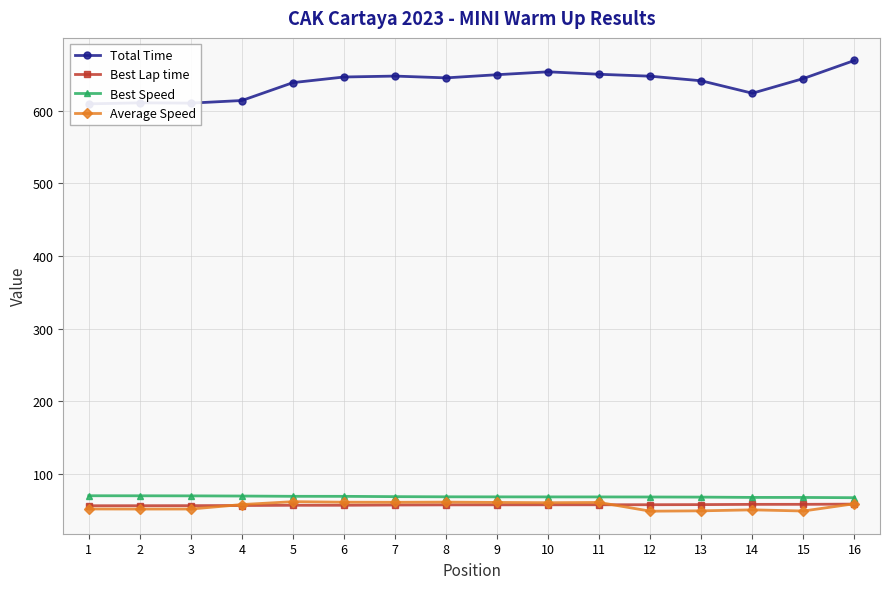

Which label corresponds to the smallest value in the chart?

12